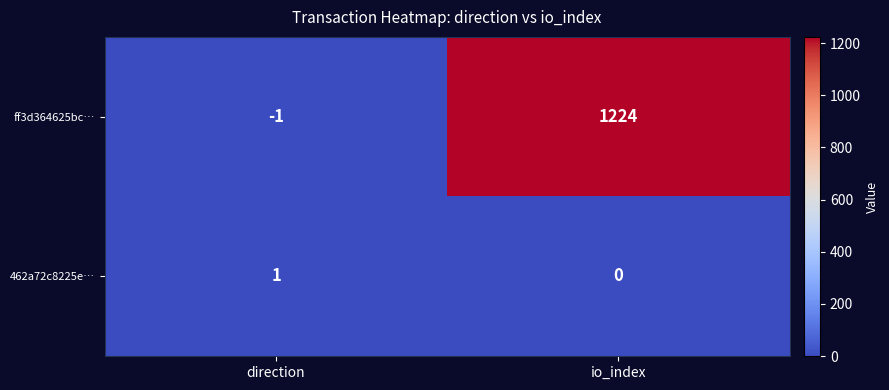

Which series has the largest total across all categories?

ff3d364625bc…